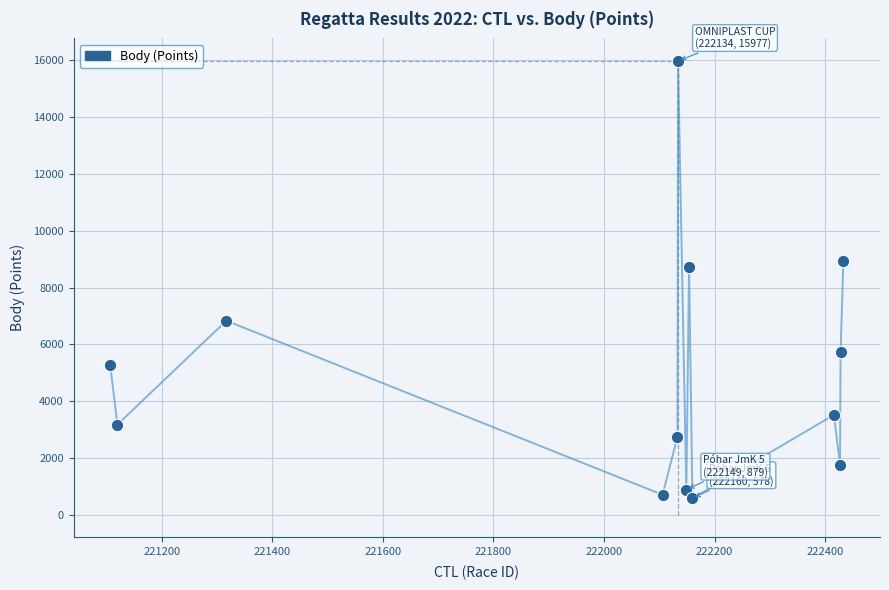

What Y value in the scatter plot is closest to 8277?

8730